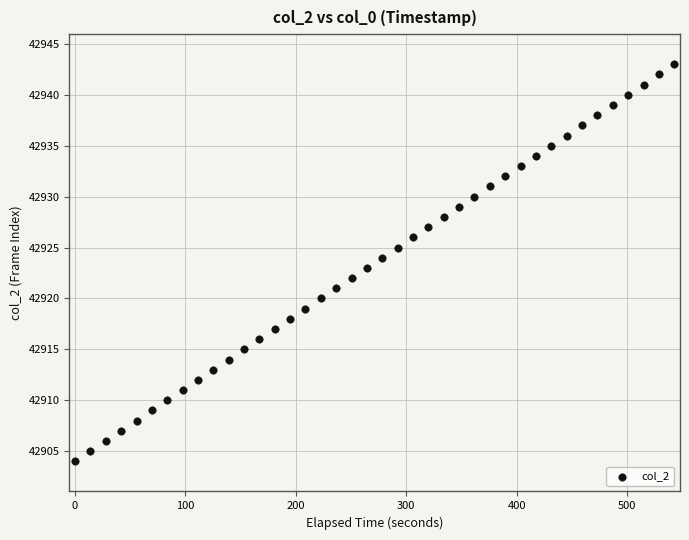

What is the range of Y values (max minus min)?

39